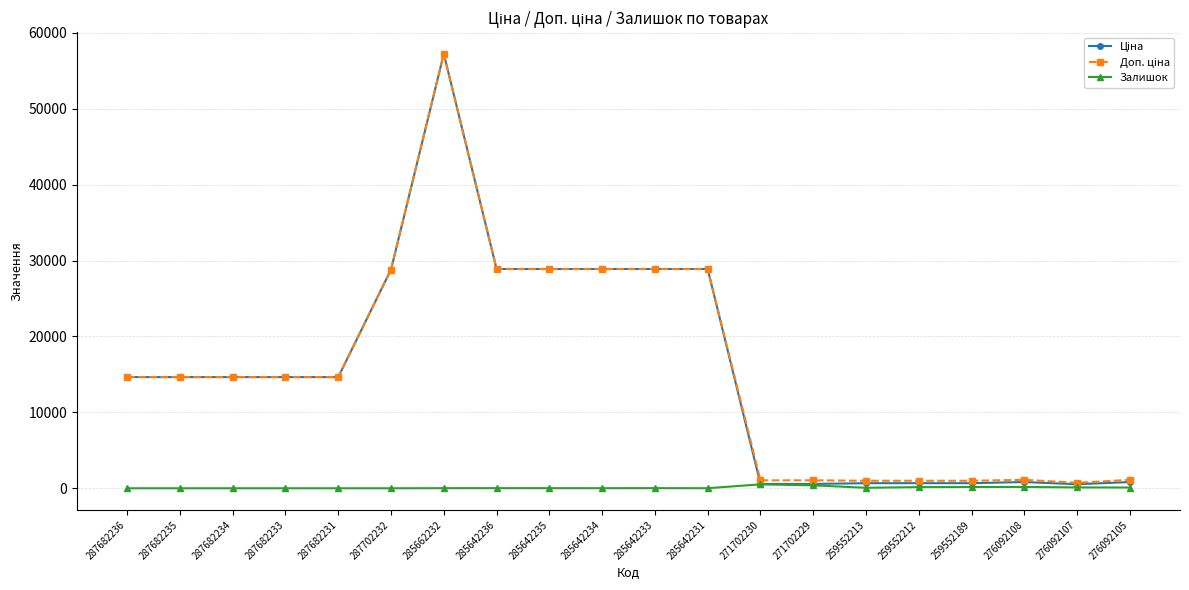

Which label corresponds to the largest value in the chart?

285662232